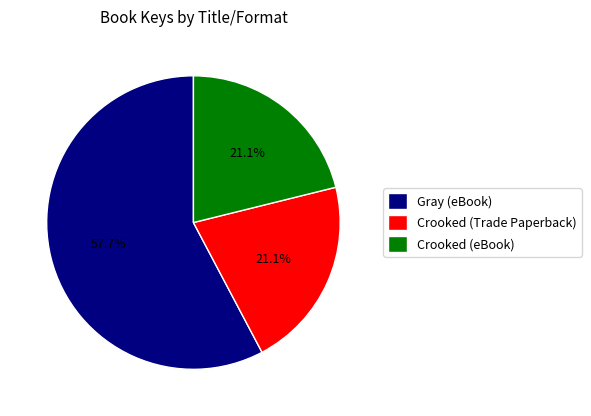

Is the sum of Crooked (Trade Paperback) and Gray (eBook) greater than half?

Yes